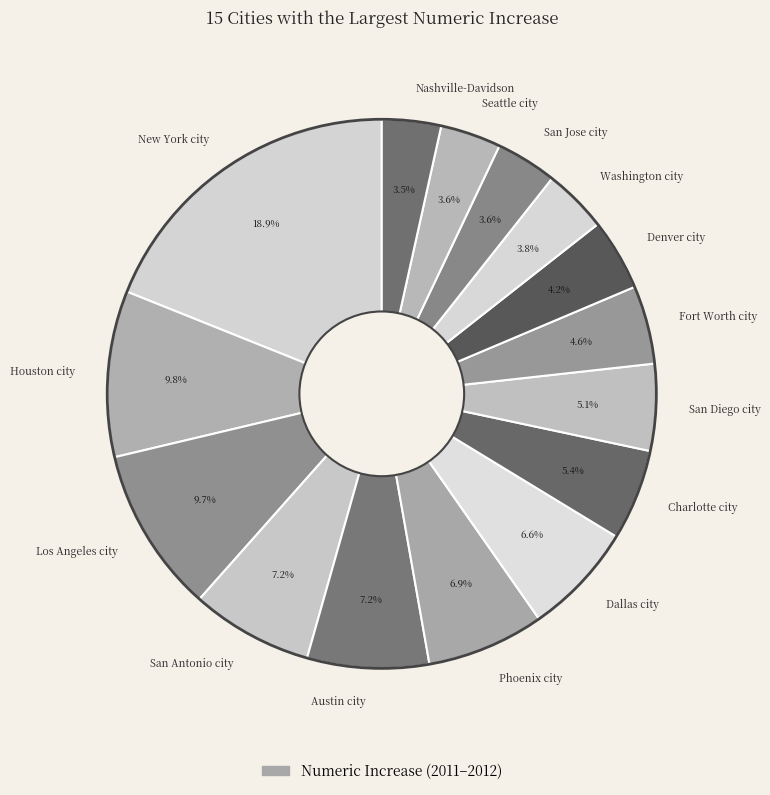

Which slice is the largest?

New York city